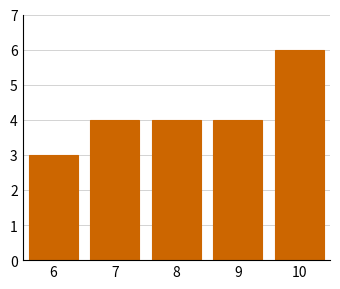

Reading right to left, what are all the values shown in this chart?

10=6	9=4	8=4	7=4	6=3